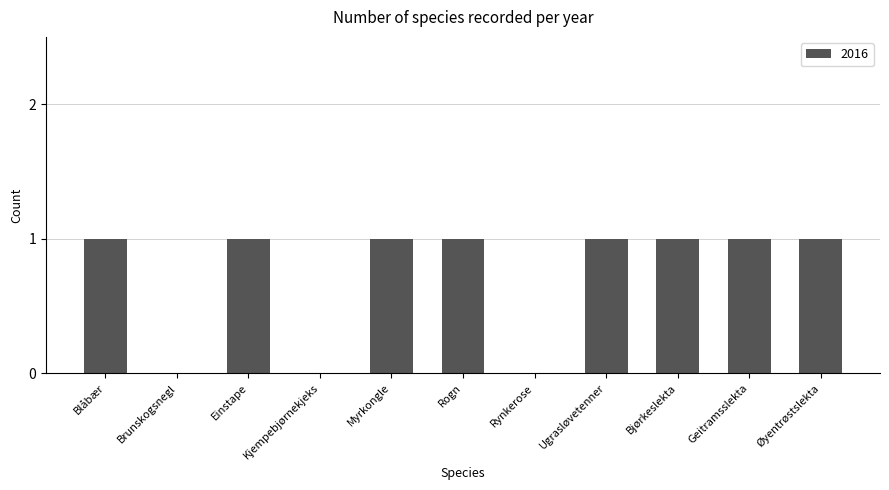

Count the number of data series in this chart.

1